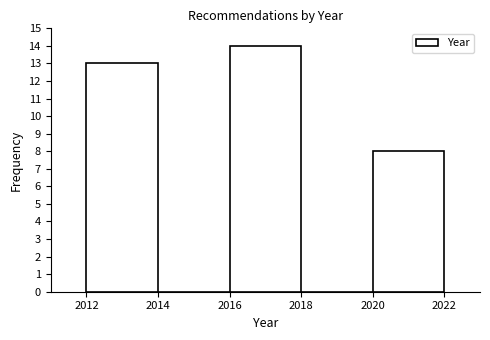

What is the height of the bar covering 2020 to 2022 on the x-axis? The values are not printed on the chart, so give them approximately, as read against the axis.

8